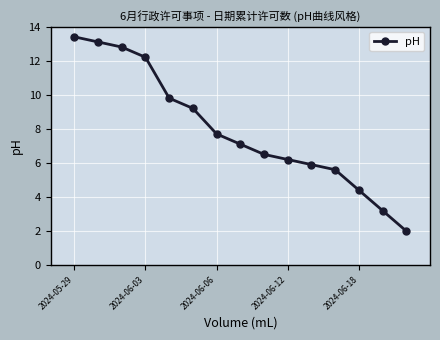

What is the minimum value shown in the chart?

2.0